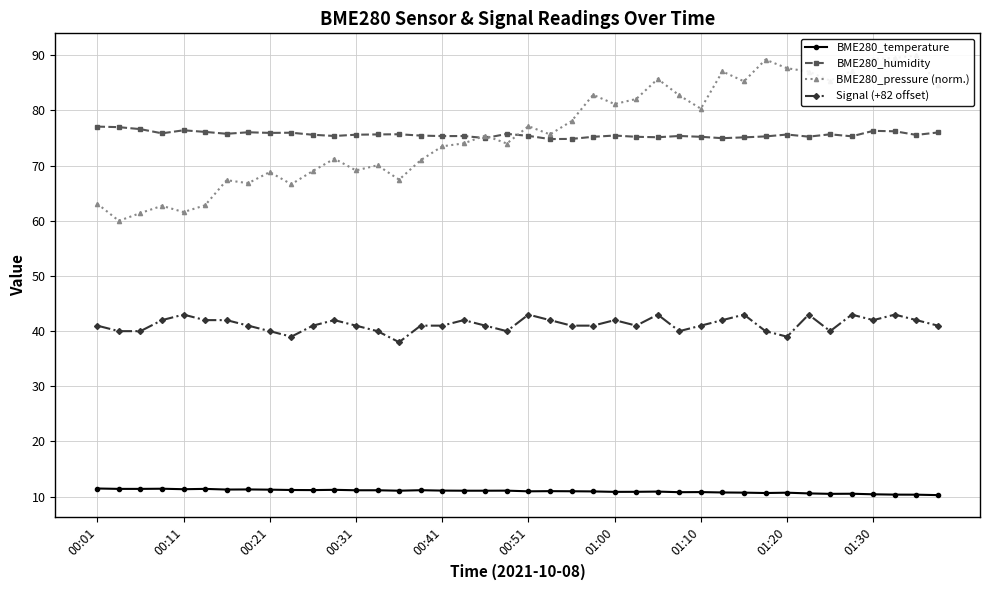

Reading right to left, extract all data points from this chart.

BME280_temperature: 10.3	10.4	10.4	10.4	10.5	10.5	10.6	10.7	10.7	10.7	10.8	10.8	10.8	10.9	10.9	10.9	10.9	11.0	11.0	11.0	11.1	11.1	11.1	11.1	11.2	11.1	11.2	11.2	11.2	11.2	11.2	11.3	11.3	11.3	11.4	11.3	11.4	11.4	11.4	11.5
BME280_humidity: 76.0	75.6	76.2	76.3	75.3	75.7	75.3	75.6	75.3	75.1	75.0	75.2	75.4	75.2	75.2	75.5	75.2	74.8	74.8	75.4	75.8	75.0	75.4	75.4	75.5	75.7	75.7	75.6	75.4	75.6	76.0	75.9	76.0	75.8	76.1	76.4	75.9	76.6	77.0	77.1
BME280_pressure (norm.): 84.6	90.0	89.5	89.4	87.2	85.4	87.1	87.7	89.2	85.3	87.1	80.3	82.7	85.7	82.1	81.2	82.8	78.1	75.7	77.2	74.0	75.5	74.0	73.5	71.0	67.5	70.1	69.1	71.3	69.0	66.6	68.8	66.8	67.4	62.8	61.6	62.7	61.4	60.0	63.1
Signal (+82 offset): 41.0	42.0	43.0	42.0	43.0	40.0	43.0	39.0	40.0	43.0	42.0	41.0	40.0	43.0	41.0	42.0	41.0	41.0	42.0	43.0	40.0	41.0	42.0	41.0	41.0	38.0	40.0	41.0	42.0	41.0	39.0	40.0	41.0	42.0	42.0	43.0	42.0	40.0	40.0	41.0